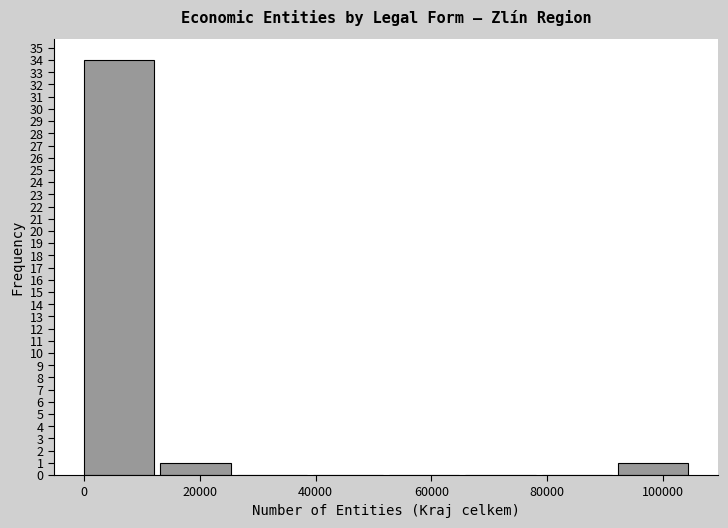

Reading left to right, list every bar in this chart as the range it spans on the x-axis followed by its height. Neither the bar edges nor the heights are printed on the chart, so give them approximately, as read against the axes.

0 to 14000: 34
14000 to 26000: 1
26000 to 40000: 0
40000 to 52000: 0
52000 to 66000: 0
66000 to 80000: 0
80000 to 92000: 0
92000 to 106000: 1